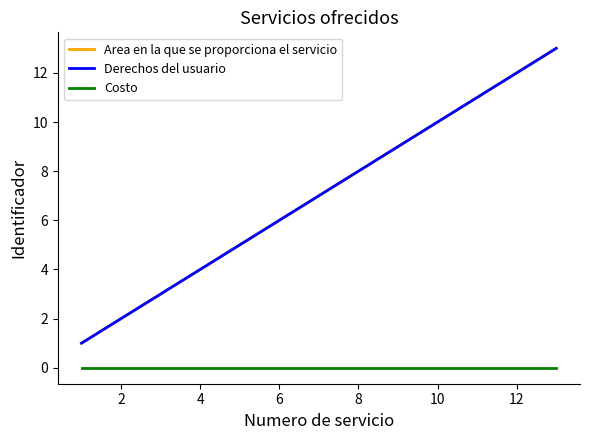

Reading left to right, extract all data points from this chart.

Area en la que se proporciona el servicio: 1	2	3	4	5	6	7	8	9	10	11	12	13
Derechos del usuario: 1	2	3	4	5	6	7	8	9	10	11	12	13
Costo: 0	0	0	0	0	0	0	0	0	0	0	0	0